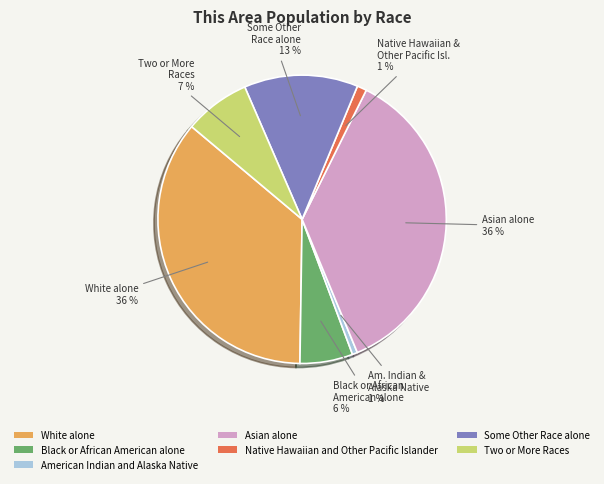

To the nearest percent, what portion does Some Other Race alone represent?

13%